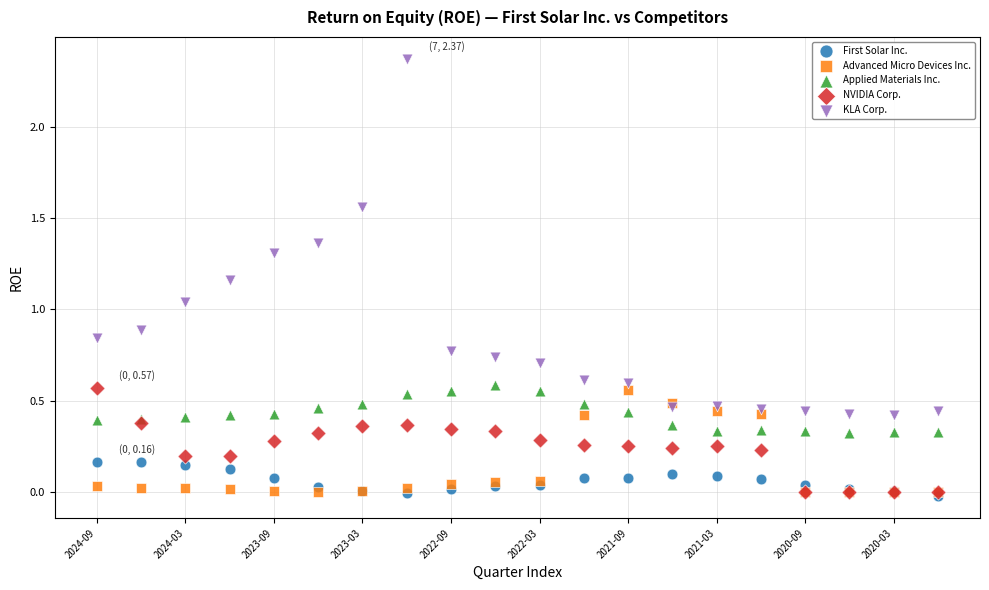

Which series contains the highest Y value?

KLA Corp.